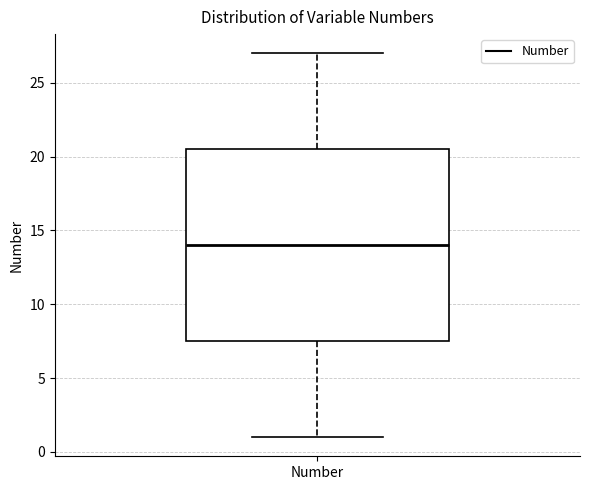

Where does the lower whisker of the box for Number end on the y-axis? The values are not printed on the chart, so give them approximately, as read against the axis.

1.0